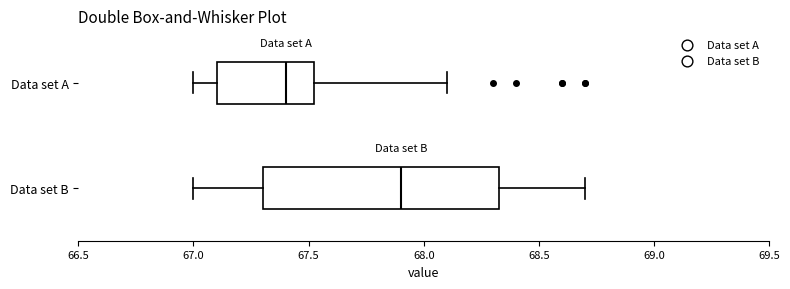

Where is the left edge of the box for Data set B on the x-axis? The values are not printed on the chart, so give them approximately, as read against the axis.

67.30